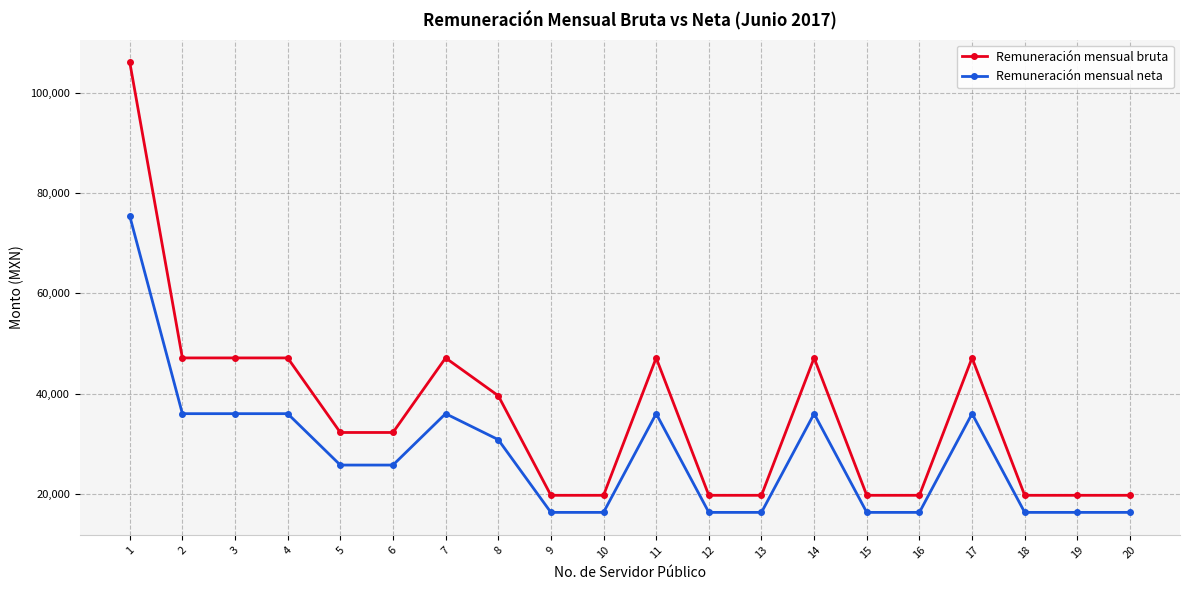

Is it true that Remuneración mensual neta equals 16299.7 at 20?

True